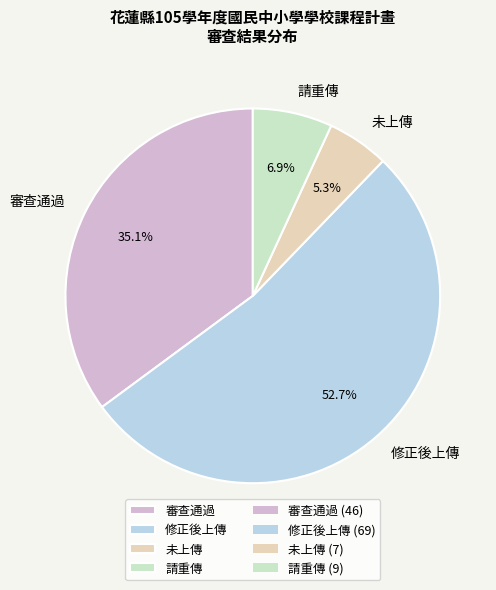

To the nearest percent, what is the difference between the 請重傳 and 未上傳 slice percentages?

2%